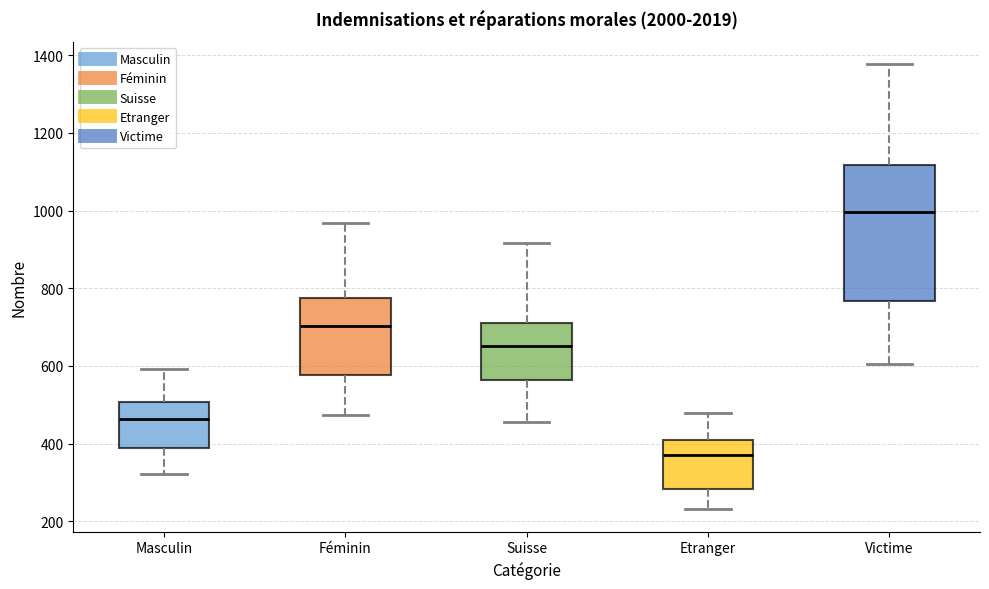

Which box has the lowest median line?

Etranger